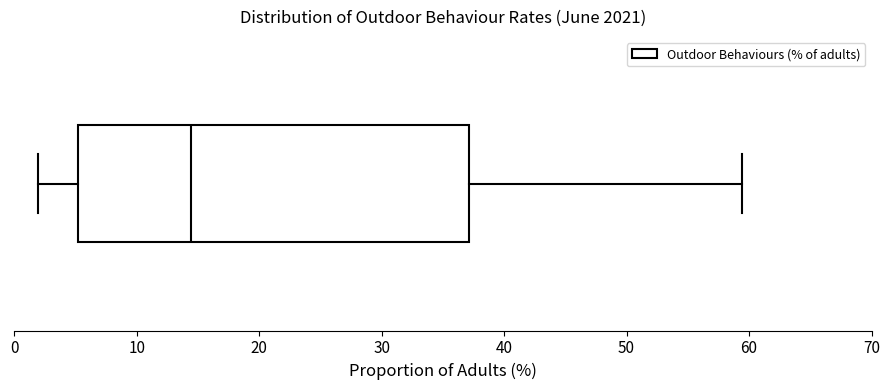

Read this box plot against the x-axis: the position of the median line, the range covered by the box, and the ends of both whiskers. The values are not printed on the chart, so give them approximately, as read against the axis.

median 14, box 5 to 37, whiskers 2 to 59